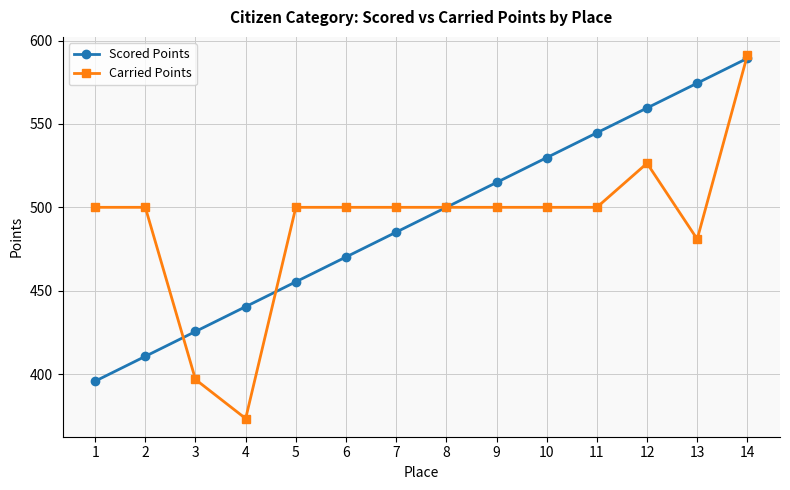

Which series ends up on top after the final intersection of Carried Points and Scored Points?

Carried Points